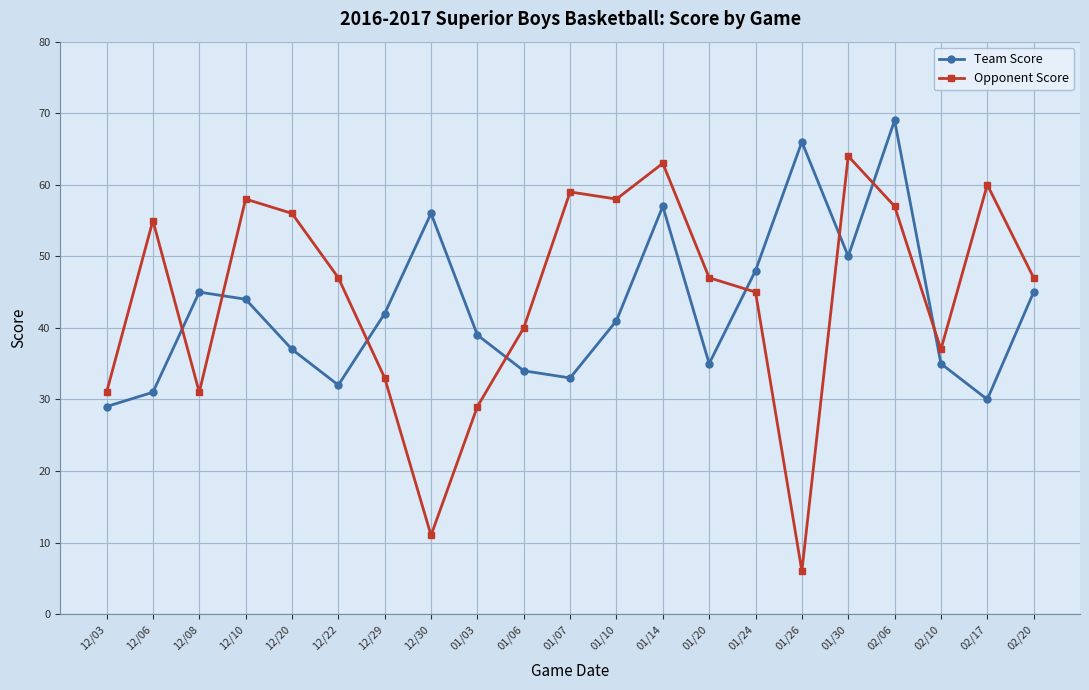

True or false: Team Score and Opponent Score intersect in this chart.

True